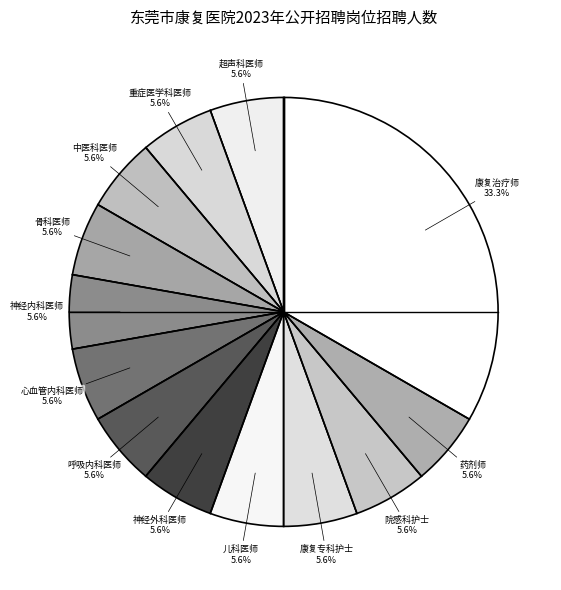

Approximately how many times larger is the value at 儿科医师 compared to 呼吸内科医师?

1.0